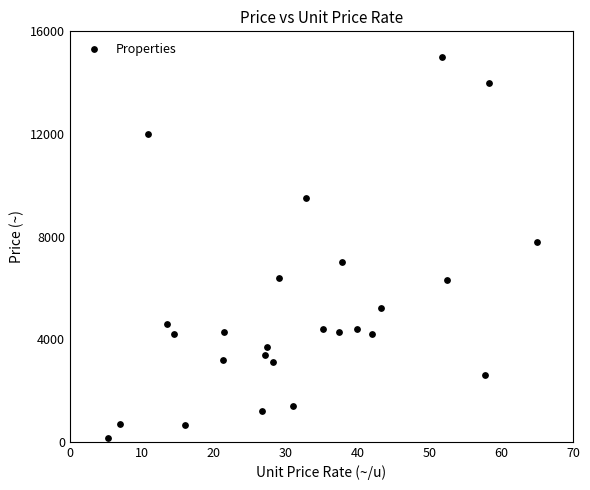

What is the range of Y values (max minus min)?

14840